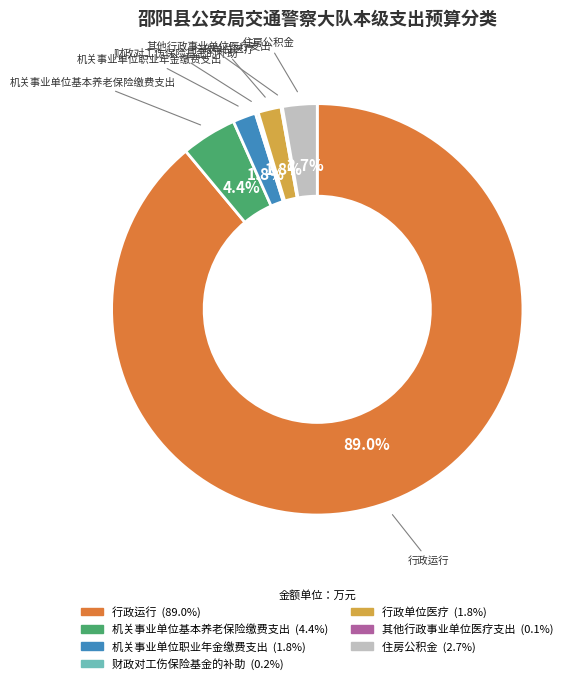

Which category has the biggest portion of the pie?

行政运行